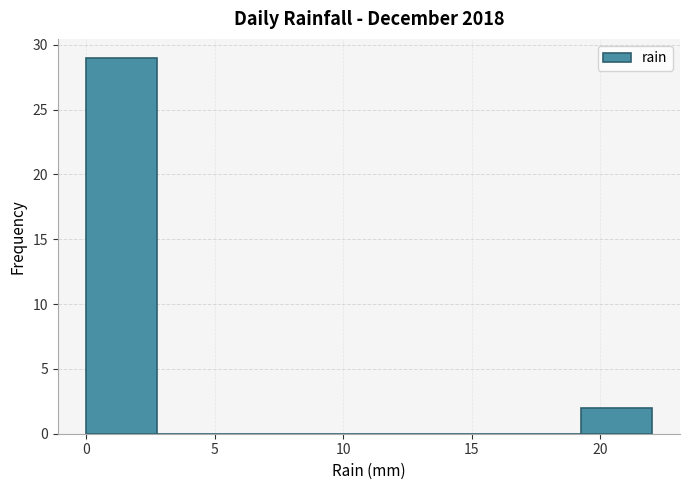

Which range on the x-axis has the tallest bar?

0.00 to 2.75